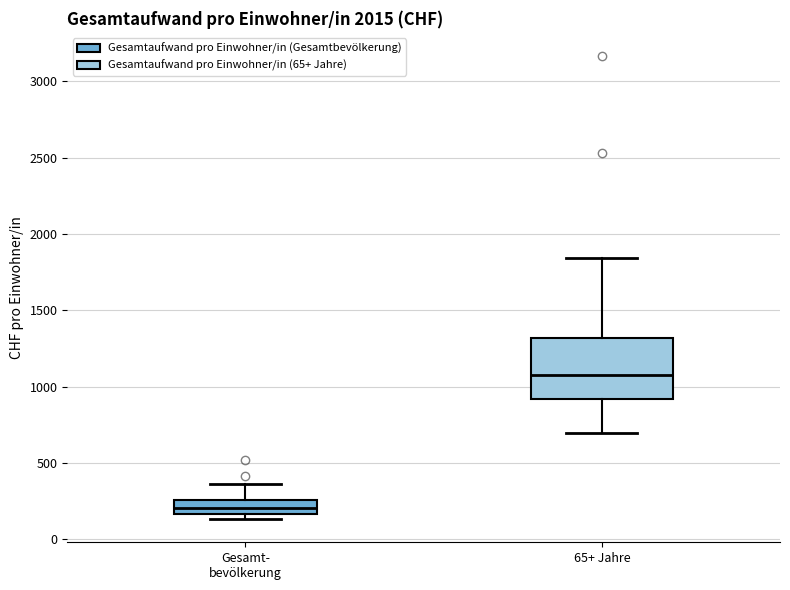

Reading left to right, read every box against the y-axis: the position of its median line, the range the box covers, and the ends of its whiskers. The values are not printed on the chart, so give them approximately, as read against the axis.

Gesamt- bevölkerung: median 200, box 150 to 250, whiskers 150 (just below the box's lower edge) to 350
65+ Jahre: median 1050, box 900 to 1300, whiskers 700 to 1850